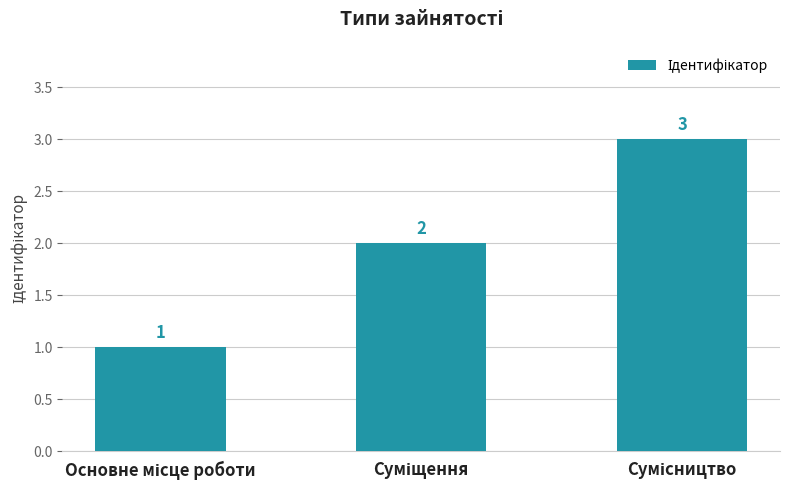

What is the smallest value displayed?

1